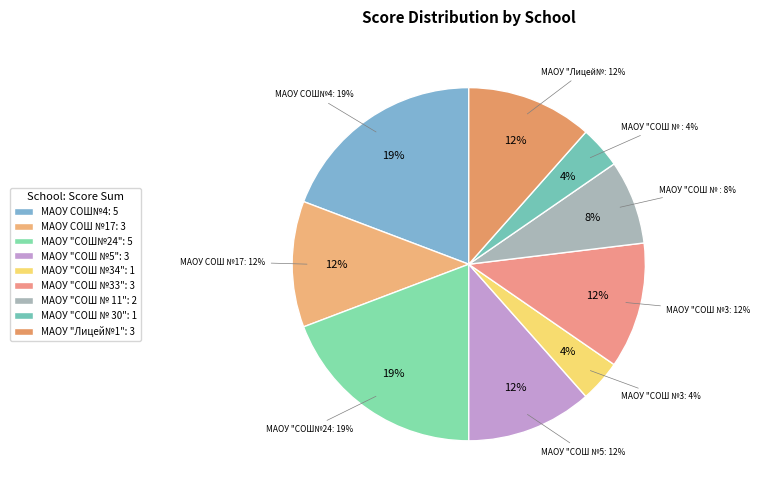

Approximately how many times larger is the value at МАОУ "СОШ №5" compared to МАОУ "СОШ № 11"?

1.5